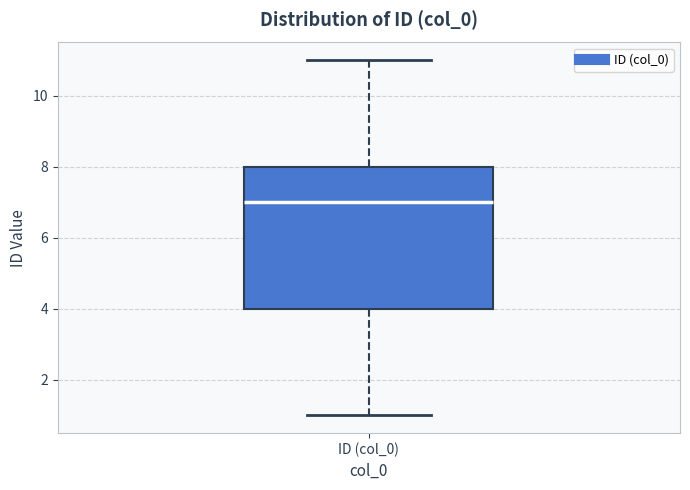

Transcribe this box plot: give where the median line is, the range the box spans, and where the two whiskers end, as read against the y-axis. The values are not printed on the chart, so give them approximately, as read against the axis.

median 7, box 4 to 8, whiskers 1 to 11